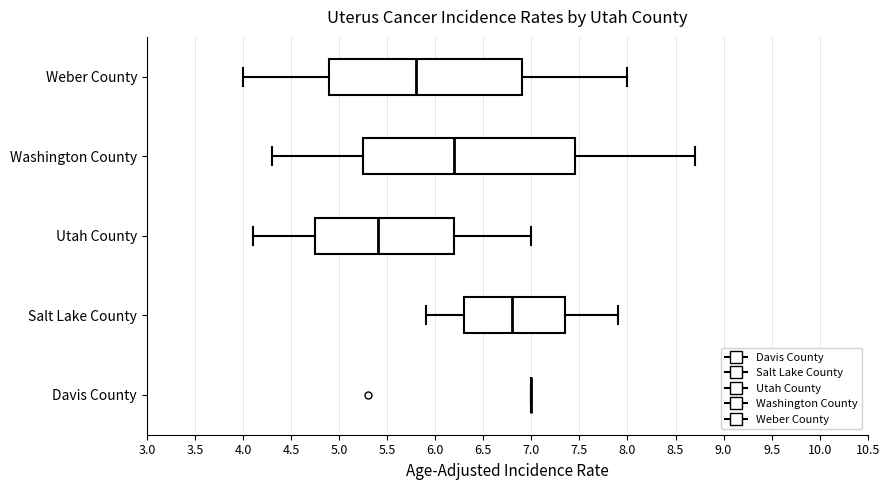

Reading bottom to top, transcribe this box plot: for each box, give where its median line is, the range the box spans, and where its two whiskers end, as read against the x-axis. The values are not printed on the chart, so give them approximately, as read against the axis.

Davis County: box collapsed to a line at 7.00, whiskers 7.00 to 7.00
Salt Lake County: median 6.80, box 6.30 to 7.35, whiskers 5.90 to 7.90
Utah County: median 5.40, box 4.75 to 6.20, whiskers 4.10 to 7.00
Washington County: median 6.20, box 5.25 to 7.45, whiskers 4.30 to 8.70
Weber County: median 5.80, box 4.90 to 6.90, whiskers 4.00 to 8.00